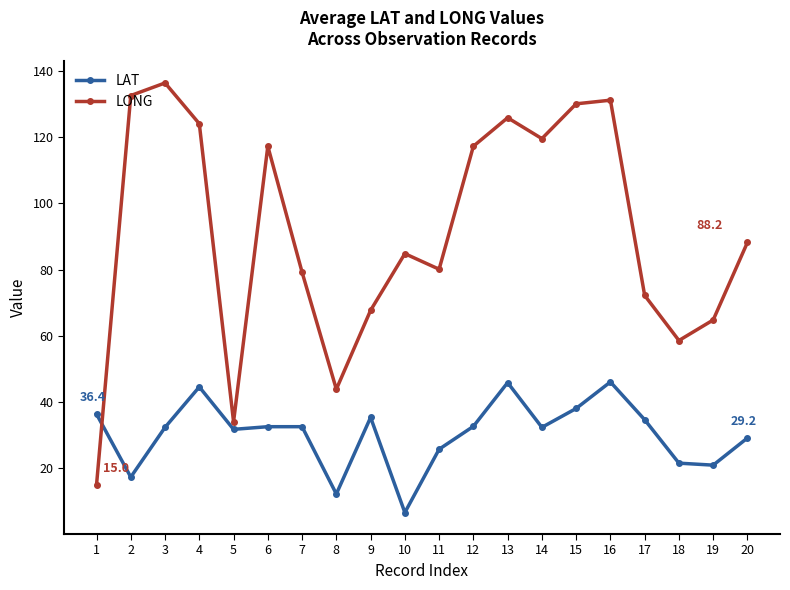

What is the total value across all series at 20?

117.4